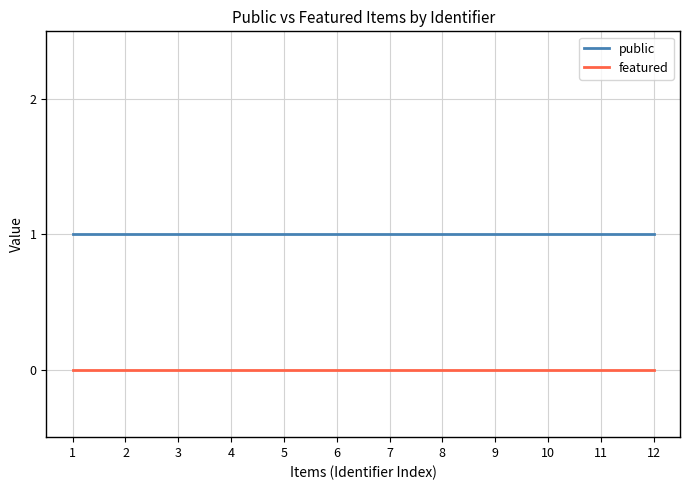

Reading right to left, list all the values displayed in this chart.

public: 1	1	1	1	1	1	1	1	1	1	1	1
featured: 0	0	0	0	0	0	0	0	0	0	0	0